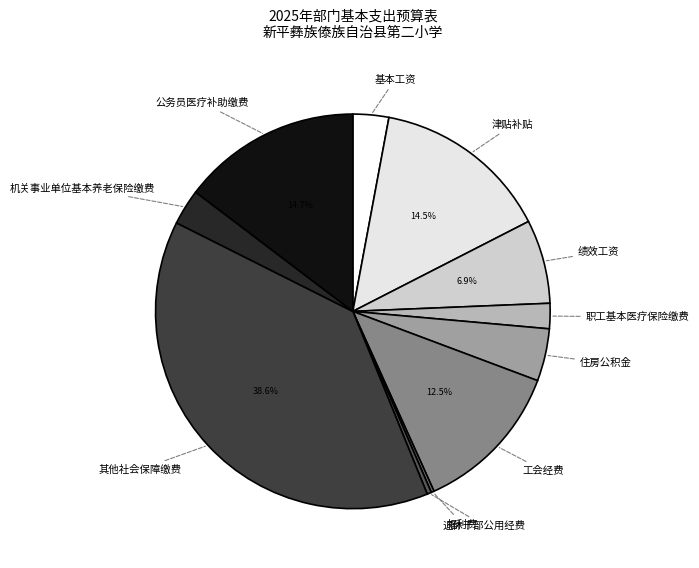

How much of the chart is everything except 公务员医疗补助缴费?

85.3%